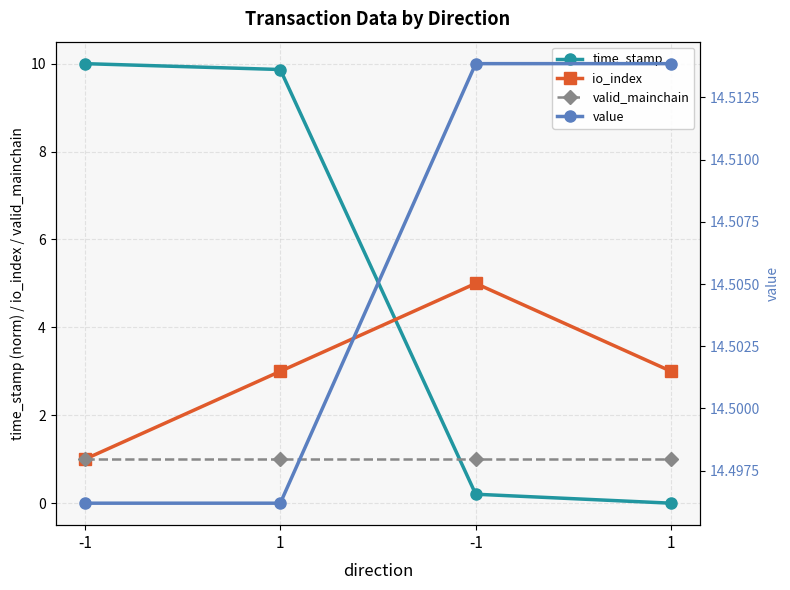

What is the value of the value point at the 4th from the left?

14.5